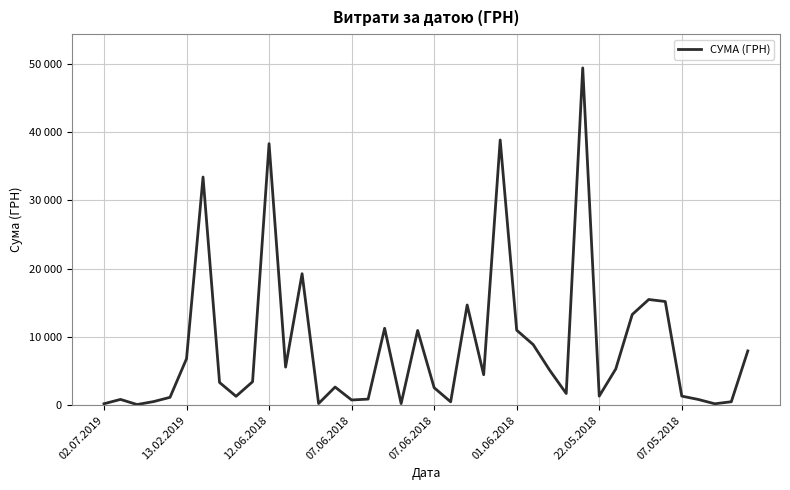

Does the chart display data point markers on the line(s)?

No